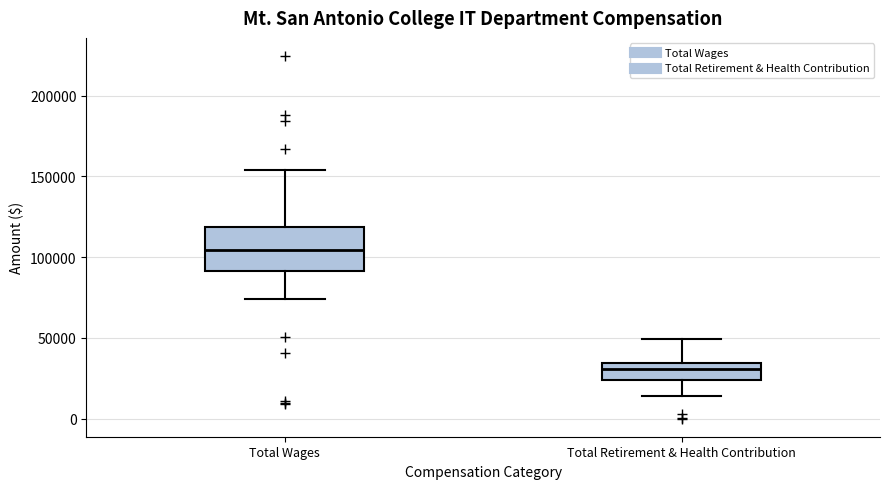

Reading left to right, read every box against the y-axis: the position of its median line, the range the box covers, and the ends of its whiskers. The values are not printed on the chart, so give them approximately, as read against the axis.

Total Wages: median 105000, box 90000 to 120000, whiskers 75000 to 155000
Total Retirement & Health Contribution: median 30000, box 25000 to 35000, whiskers 15000 to 50000